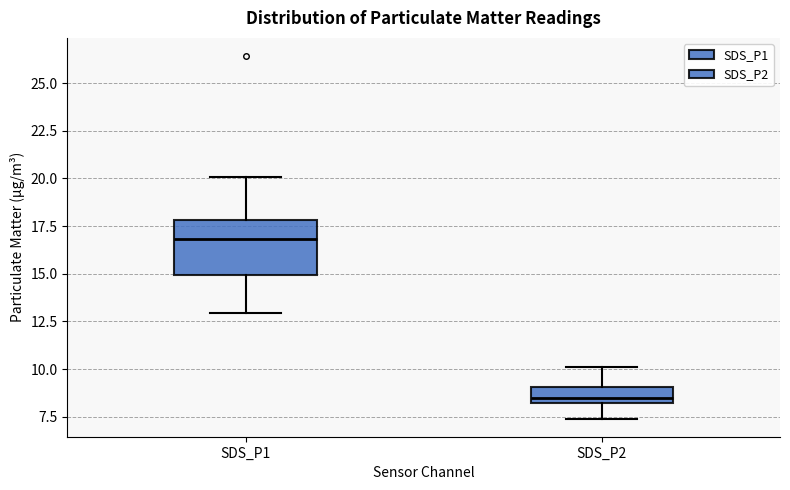

Reading left to right, transcribe this box plot: for each box, give where its median line is, the range the box spans, and where its two whiskers end, as read against the y-axis. The values are not printed on the chart, so give them approximately, as read against the axis.

SDS_P1: median 17.0, box 15.0 to 18.0, whiskers 13.0 to 20.0
SDS_P2: median 8.5, box 8.0 to 9.0, whiskers 7.5 to 10.0